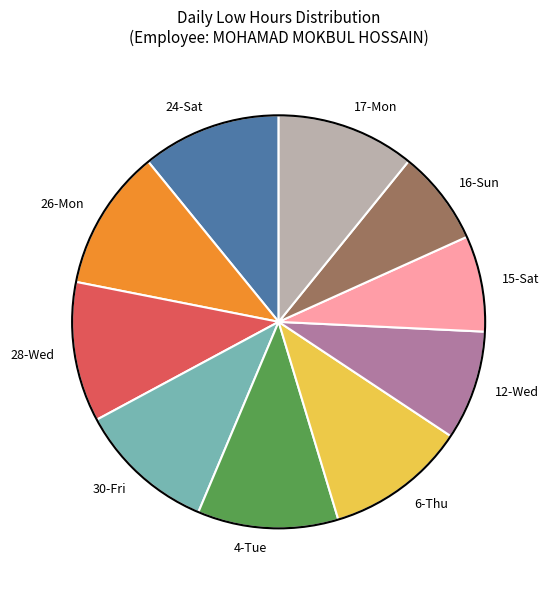

What is the ratio of the value at 30-Fri to the value at 24-Sat?

1.0